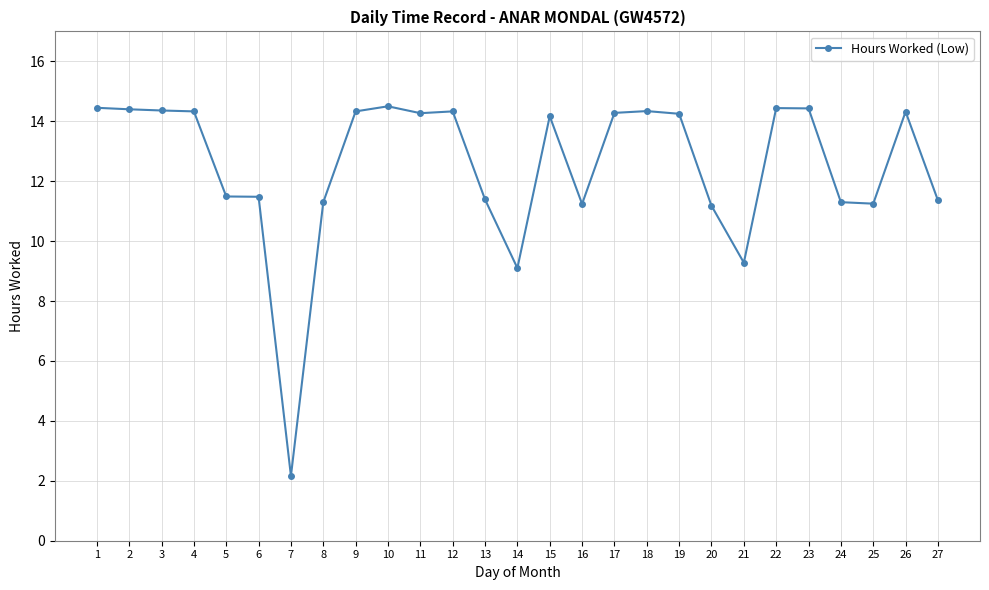

At which label is the value closest to 8?

14